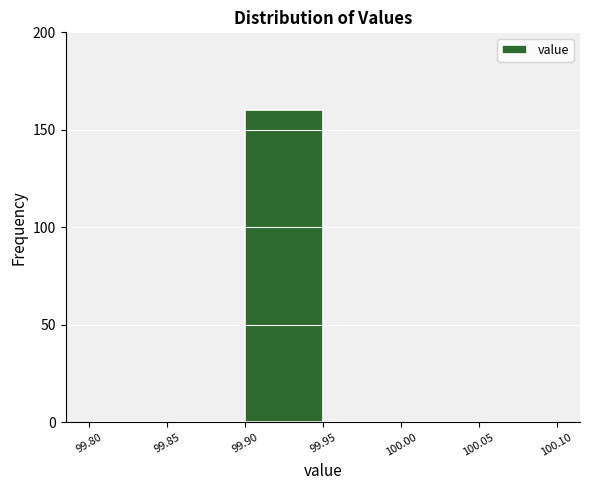

Reading left to right, transcribe this chart: for each bar, give the range it covers on the x-axis and its height. The values are not printed on the chart, so give them approximately, as read against the axis.

99.80 to 99.85: 0
99.85 to 99.90: 0
99.90 to 99.95: 160
99.95 to 100.00: 0
100.00 to 100.05: 0
100.05 to 100.10: 0